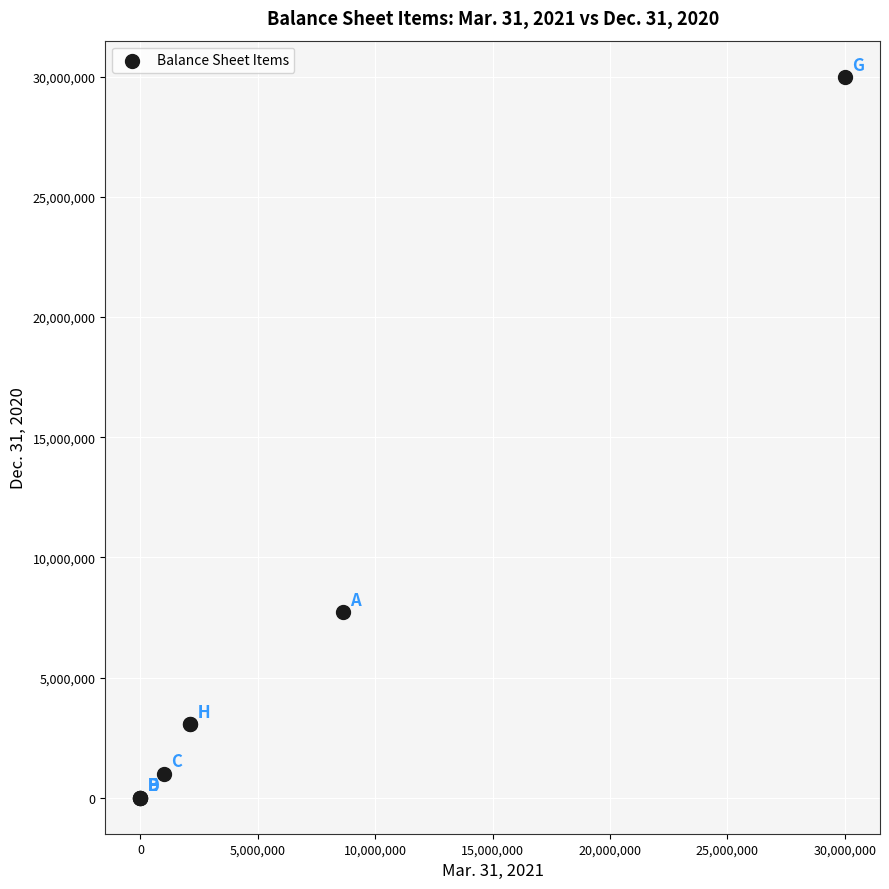

What Y value in the scatter plot is closest to 15000000?

7708072.0